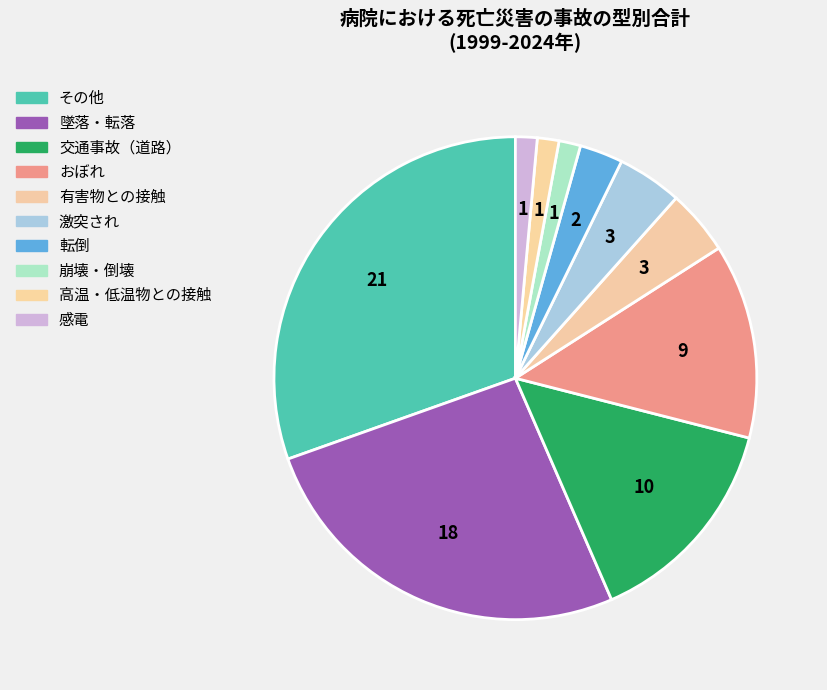

To the nearest percent, what is the average slice percentage?

10%